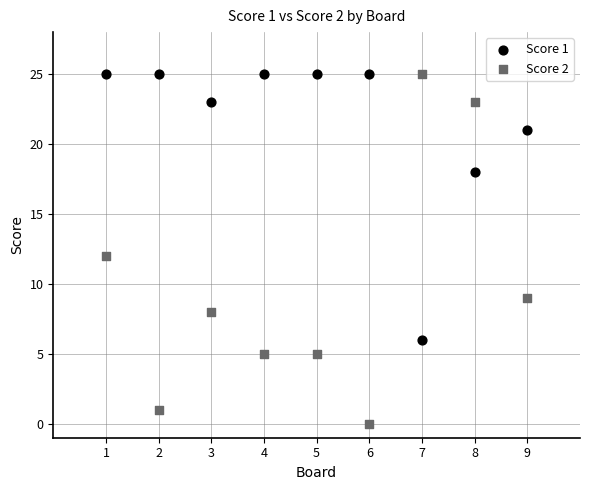

Which series has the largest Y range (max minus min)?

Score 2